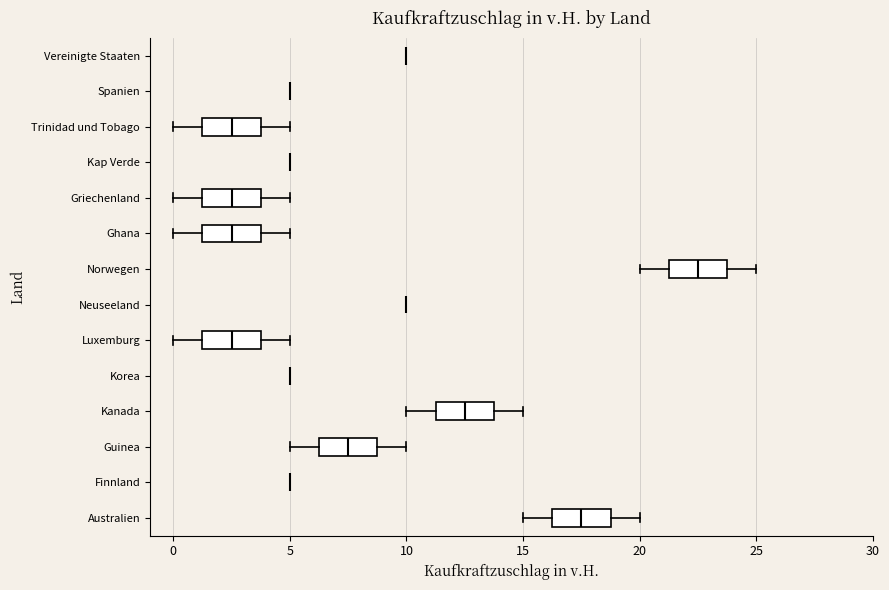

Reading bottom to top, transcribe this box plot: for each box, give where its median line is, the range the box spans, and where its two whiskers end, as read against the x-axis. The values are not printed on the chart, so give them approximately, as read against the axis.

Australien: median 17.5, box 16.5 to 19.0, whiskers 15.0 to 20.0
Finnland: box collapsed to a line at 5.0, whiskers 5.0 to 5.0
Guinea: median 7.5, box 6.5 to 9.0, whiskers 5.0 to 10.0
Kanada: median 12.5, box 11.5 to 14.0, whiskers 10.0 to 15.0
Korea: box collapsed to a line at 5.0, whiskers 5.0 to 5.0
Luxemburg: median 2.5, box 1.5 to 4.0, whiskers 0.0 to 5.0
Neuseeland: box collapsed to a line at 10.0, whiskers 10.0 to 10.0
Norwegen: median 22.5, box 21.5 to 24.0, whiskers 20.0 to 25.0
Ghana: median 2.5, box 1.5 to 4.0, whiskers 0.0 to 5.0
Griechenland: median 2.5, box 1.5 to 4.0, whiskers 0.0 to 5.0
Kap Verde: box collapsed to a line at 5.0, whiskers 5.0 to 5.0
Trinidad und Tobago: median 2.5, box 1.5 to 4.0, whiskers 0.0 to 5.0
Spanien: box collapsed to a line at 5.0, whiskers 5.0 to 5.0
Vereinigte Staaten: box collapsed to a line at 10.0, whiskers 10.0 to 10.0